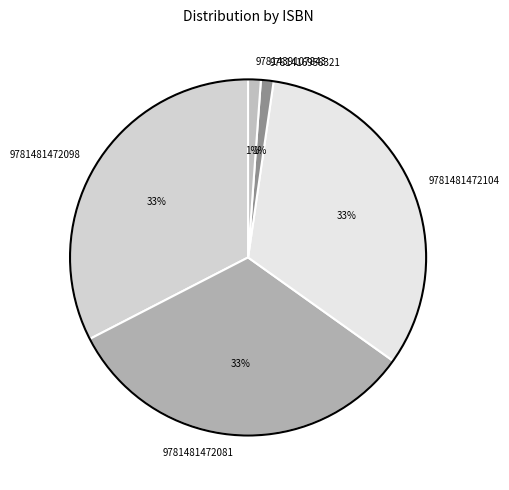

Does 9781439107843 account for over 50% of the chart?

No